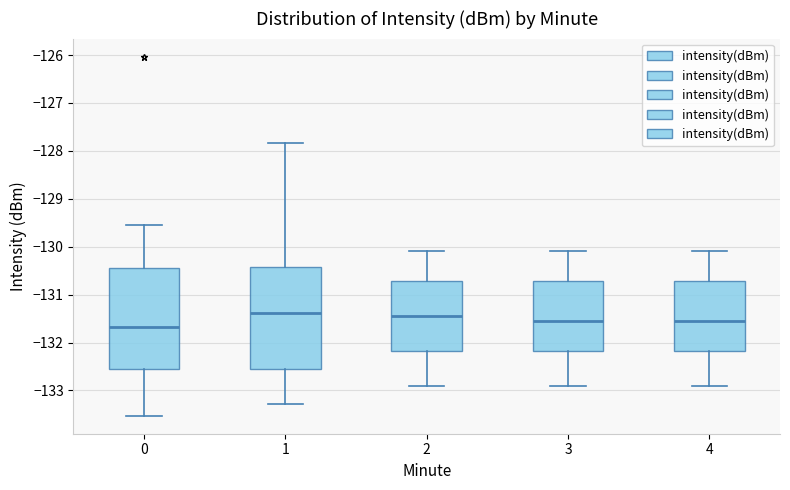

Reading left to right, read every box against the y-axis: the position of its median line, the range the box covers, and the ends of its whiskers. The values are not printed on the chart, so give them approximately, as read against the axis.

0: median -131.7, box -132.6 to -130.5, whiskers -133.5 to -129.5
1: median -131.4, box -132.5 to -130.4, whiskers -133.3 to -127.8
2: median -131.4, box -132.2 to -130.7, whiskers -132.9 to -130.1
3: median -131.5, box -132.2 to -130.7, whiskers -132.9 to -130.1
4: median -131.5, box -132.2 to -130.7, whiskers -132.9 to -130.1